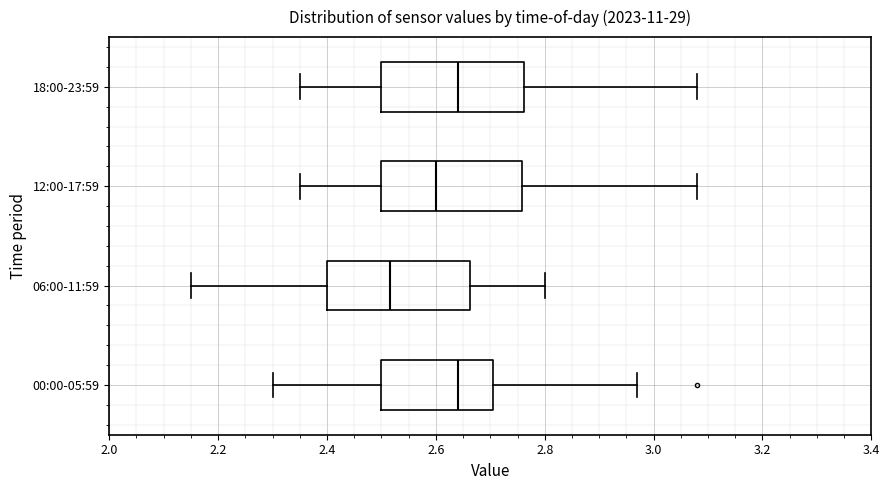

Where is the right edge of the box for 12:00-17:59 on the x-axis? The values are not printed on the chart, so give them approximately, as read against the axis.

2.76